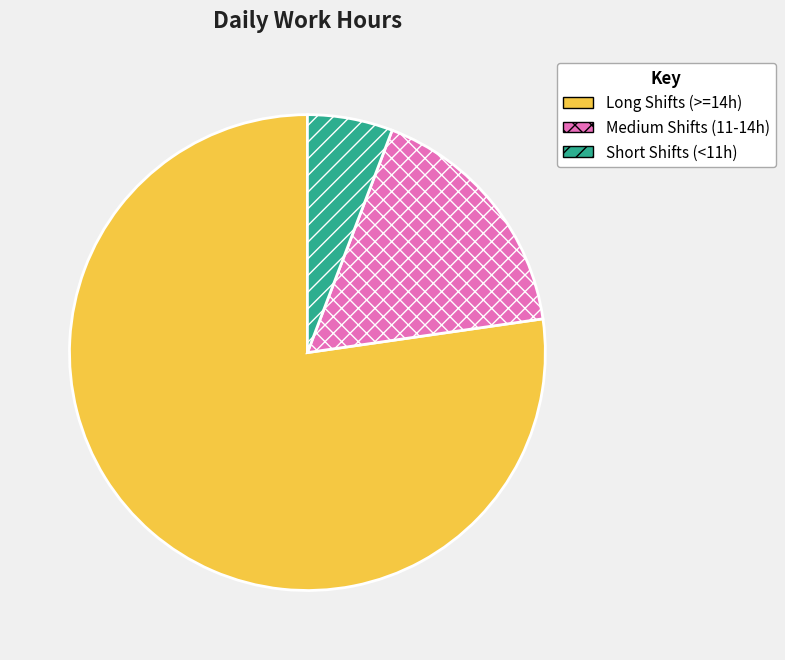

Which category accounts for the majority?

Long Shifts (>=14h)